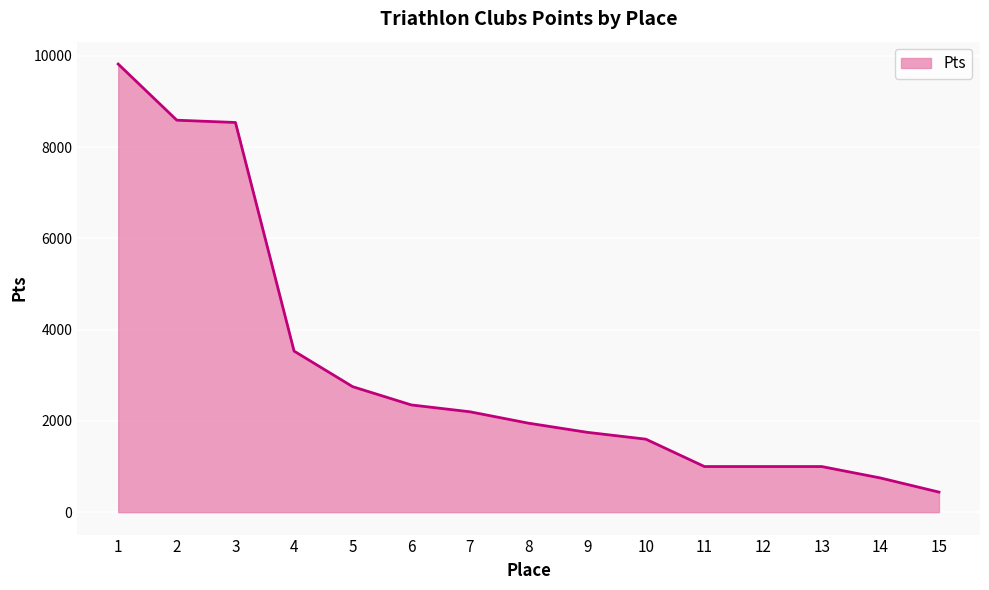

What is the difference between the maximum and second lowest values?

9070